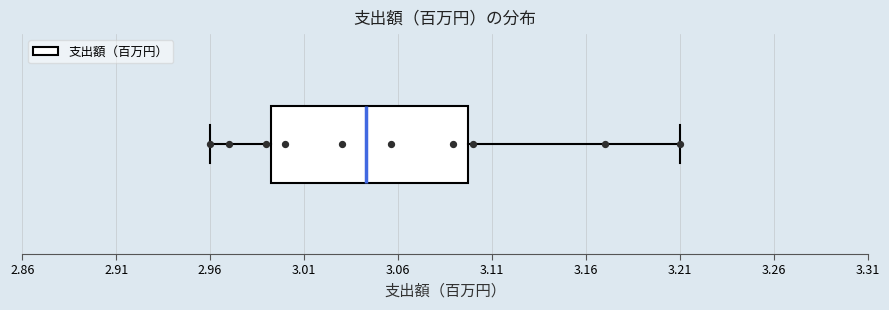

Transcribe this box plot: give where the median line is, the range the box spans, and where the two whiskers end, as read against the x-axis. The values are not printed on the chart, so give them approximately, as read against the axis.

median 3.045, box 2.995 to 3.095, whiskers 2.960 to 3.210